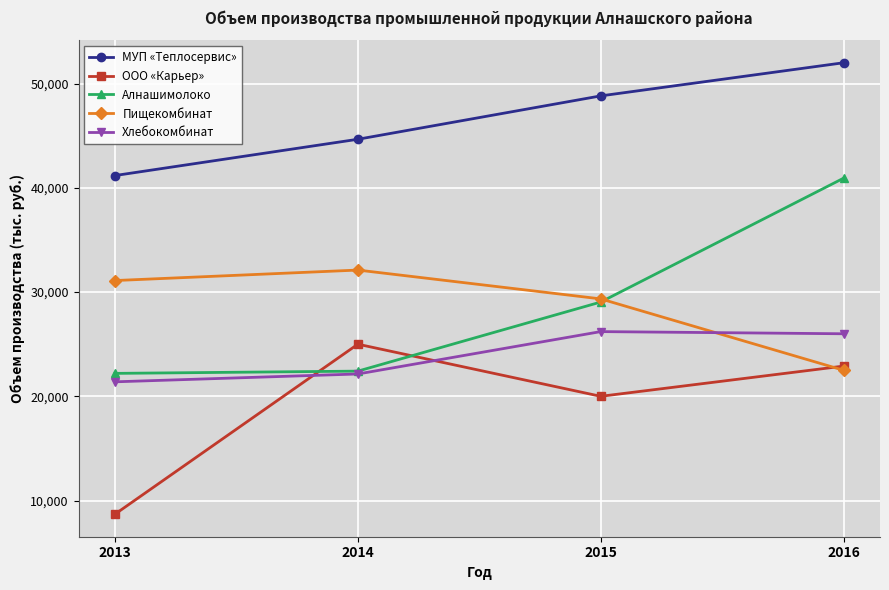

What is the sum of the Алнашимолоко values at 2014 and 2016?

63342